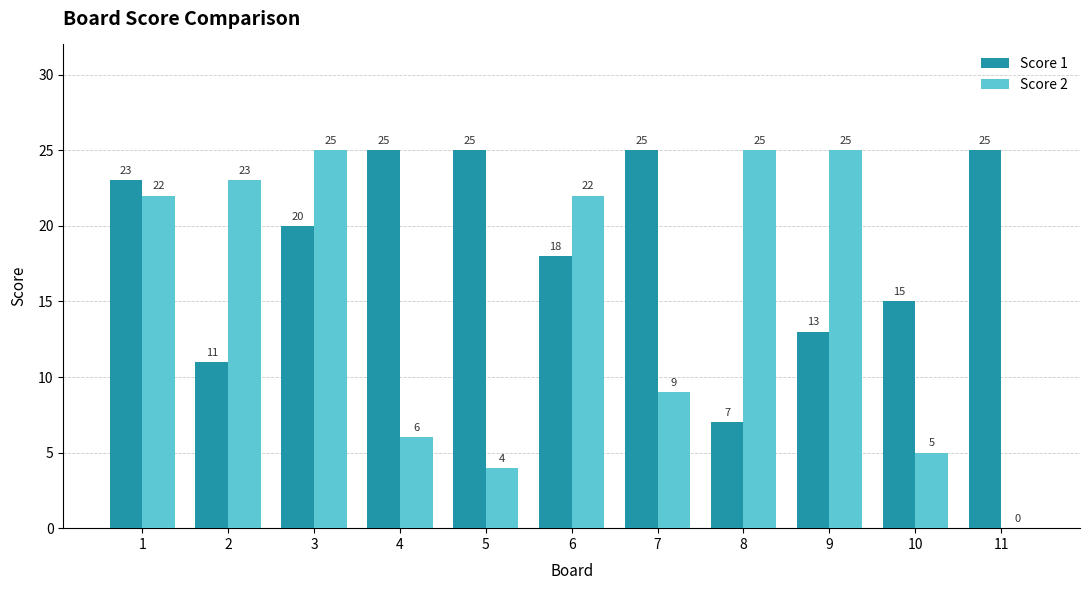

What is the sum of the Score 2 values at 8 and 9?

50